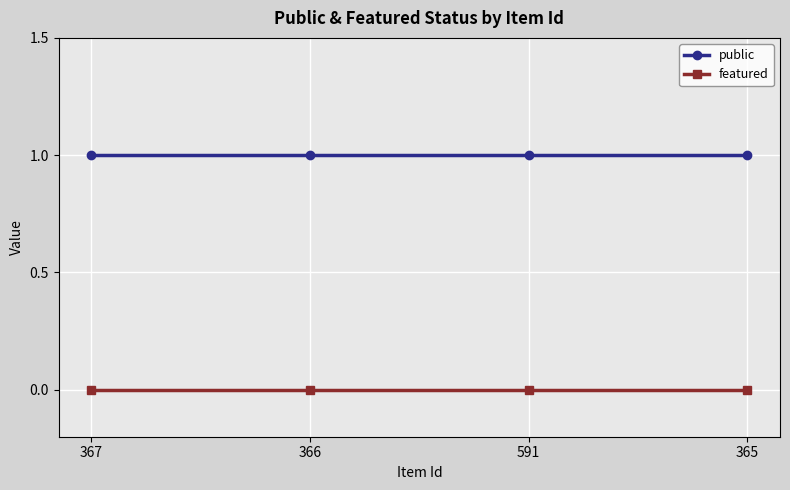

What are all the series names shown in the legend?

public, featured